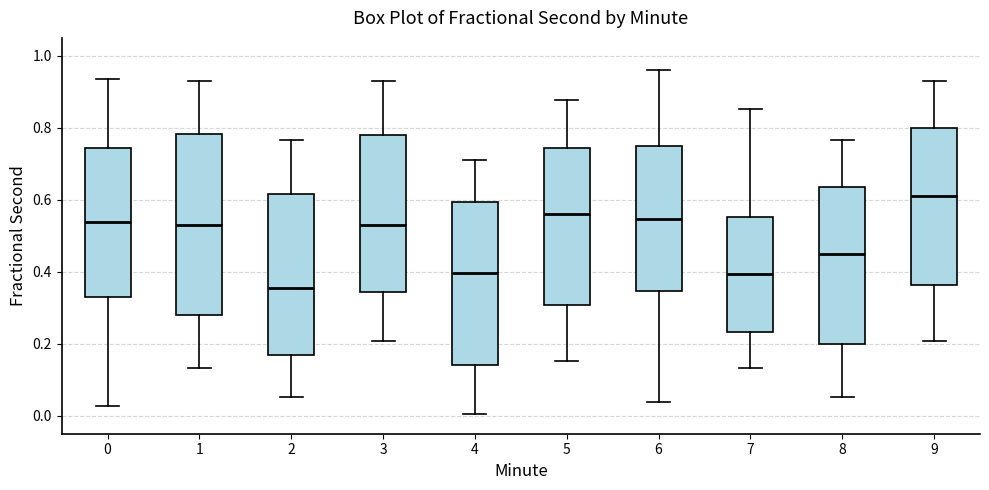

Reading left to right, transcribe this box plot: for each box, give where its median line is, the range the box spans, and where its two whiskers end, as read against the y-axis. The values are not printed on the chart, so give them approximately, as read against the axis.

0: median 0.54, box 0.34 to 0.74, whiskers 0.02 to 0.94
1: median 0.54, box 0.28 to 0.78, whiskers 0.14 to 0.94
2: median 0.36, box 0.18 to 0.62, whiskers 0.06 to 0.76
3: median 0.54, box 0.34 to 0.78, whiskers 0.20 to 0.92
4: median 0.40, box 0.14 to 0.60, whiskers 0.00 to 0.70
5: median 0.56, box 0.30 to 0.74, whiskers 0.16 to 0.88
6: median 0.54, box 0.34 to 0.76, whiskers 0.04 to 0.96
7: median 0.40, box 0.24 to 0.56, whiskers 0.14 to 0.86
8: median 0.46, box 0.20 to 0.64, whiskers 0.06 to 0.76
9: median 0.60, box 0.36 to 0.80, whiskers 0.20 to 0.92